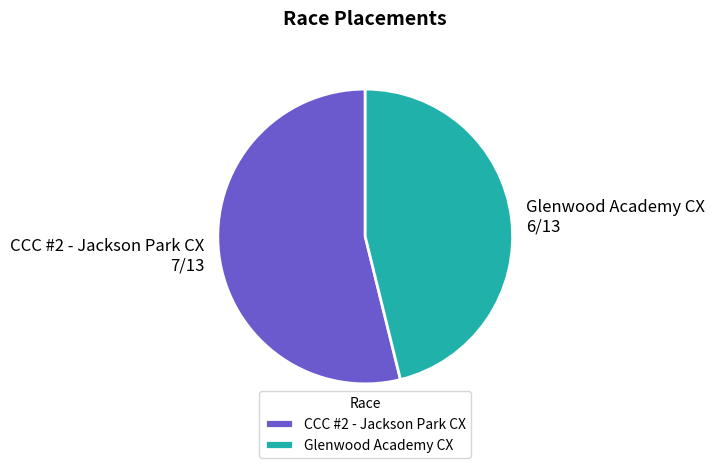

Which slice is the smallest?

Glenwood Academy CX